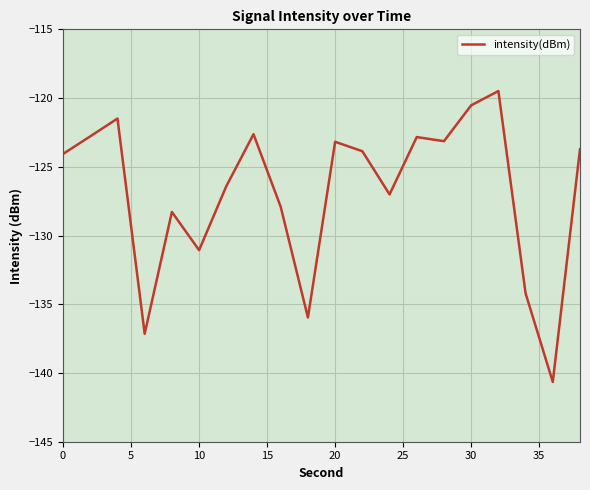

What is the difference between the maximum and minimum values?

21.2